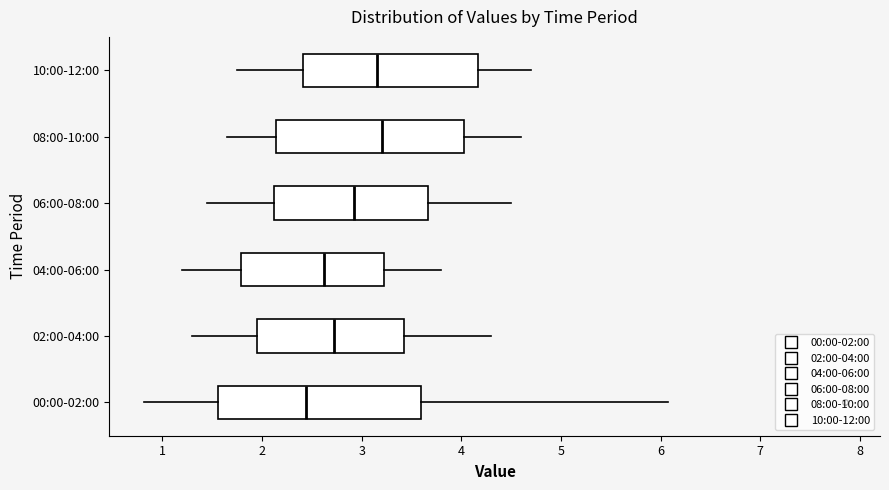

Where is the left edge of the box for 06:00-08:00 on the x-axis? The values are not printed on the chart, so give them approximately, as read against the axis.

2.1